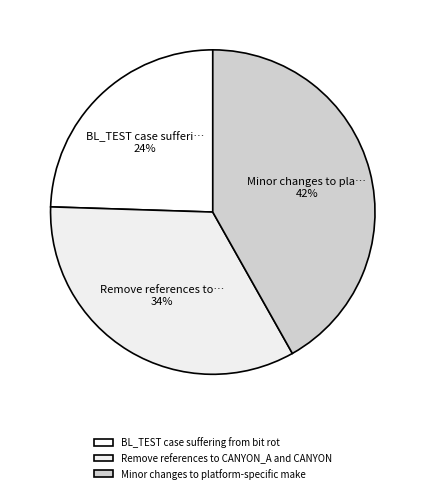

Between Minor changes to platform-specific make and Remove references to CANYON_A and CANYON, which is larger?

Minor changes to platform-specific make